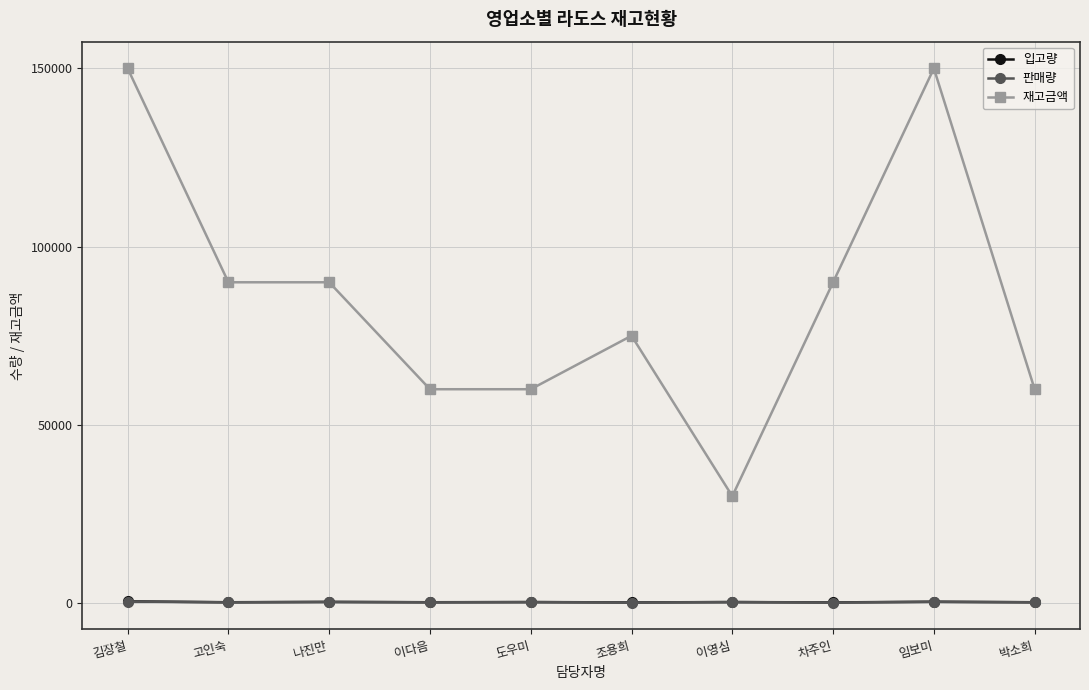

What is the label of the 7th point from the right?

이다음